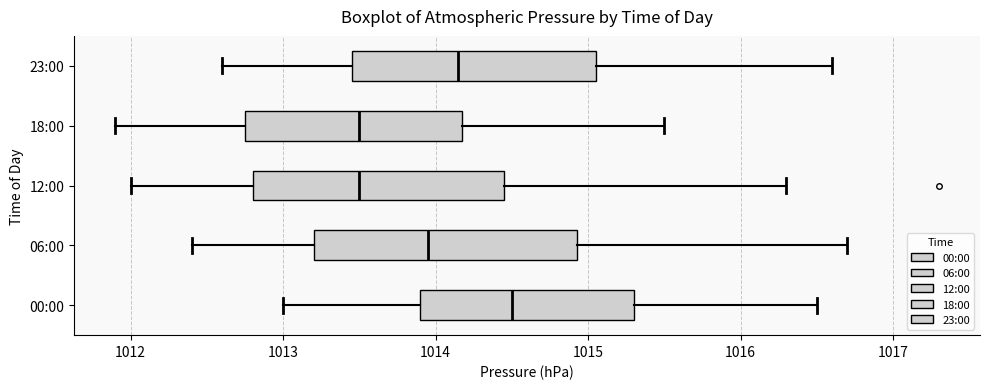

Reading bottom to top, read every box against the x-axis: the position of its median line, the range the box covers, and the ends of its whiskers. The values are not printed on the chart, so give them approximately, as read against the axis.

00:00: median 1014.5, box 1013.9 to 1015.3, whiskers 1013.0 to 1016.5
06:00: median 1014.0, box 1013.2 to 1014.9, whiskers 1012.4 to 1016.7
12:00: median 1013.5, box 1012.8 to 1014.5, whiskers 1012.0 to 1016.3
18:00: median 1013.5, box 1012.8 to 1014.2, whiskers 1011.9 to 1015.5
23:00: median 1014.2, box 1013.5 to 1015.1, whiskers 1012.6 to 1016.6